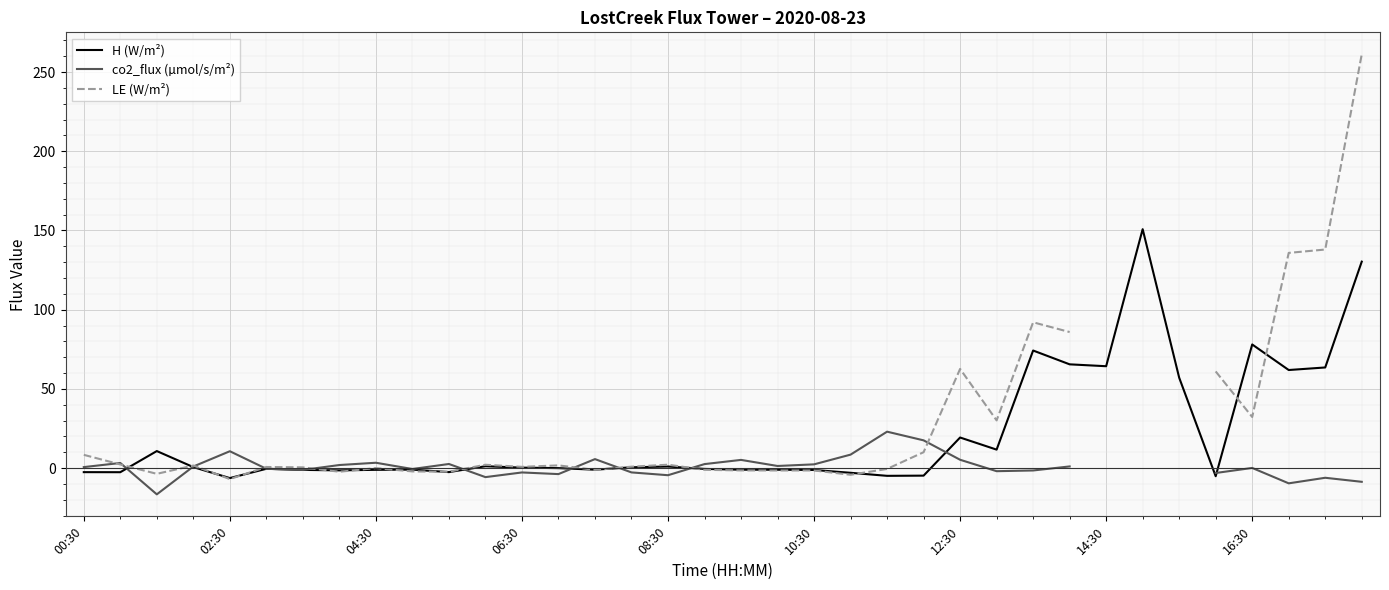

How many times do H (W/m²) and co2_flux (µmol/s/m²) cross each other?

10